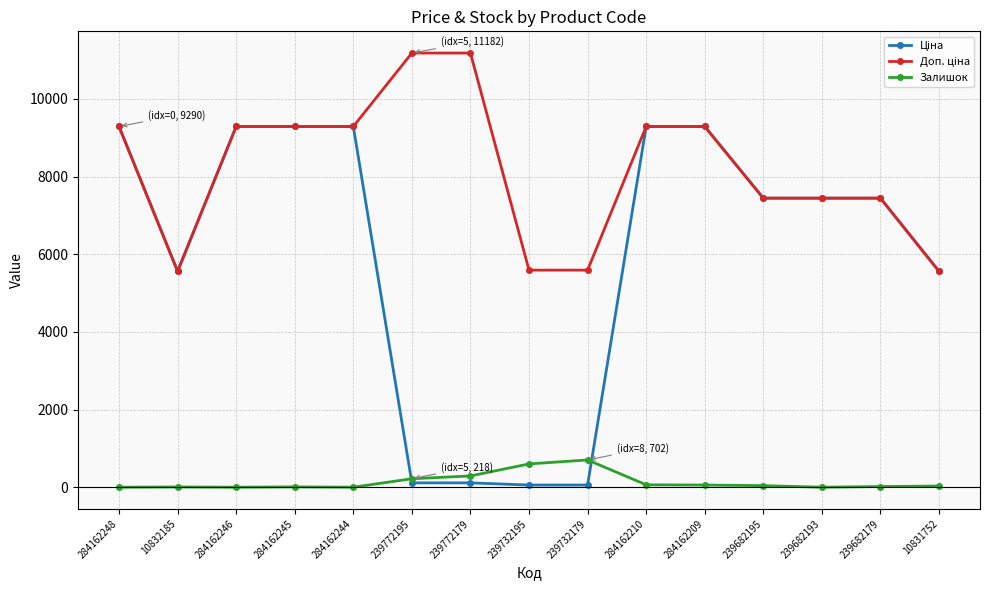

True or false: Залишок has more than 0 interior local peaks.

True